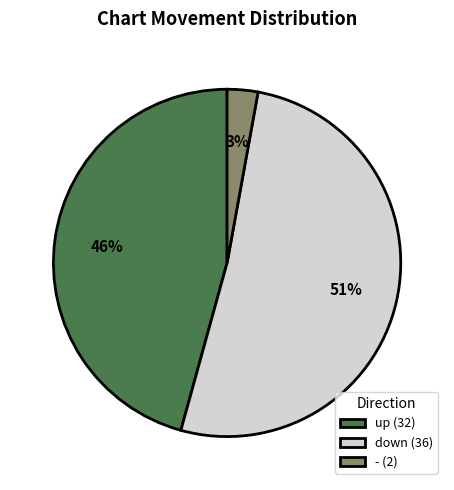

Which category accounts for the majority?

down